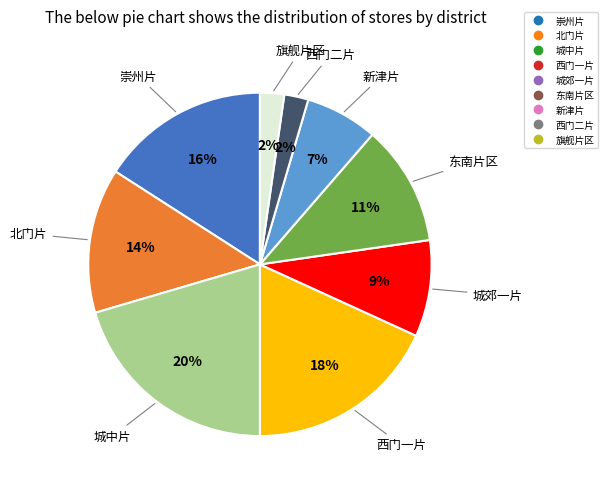

Do 崇州片 and 西门二片 together represent more than half of the pie?

No